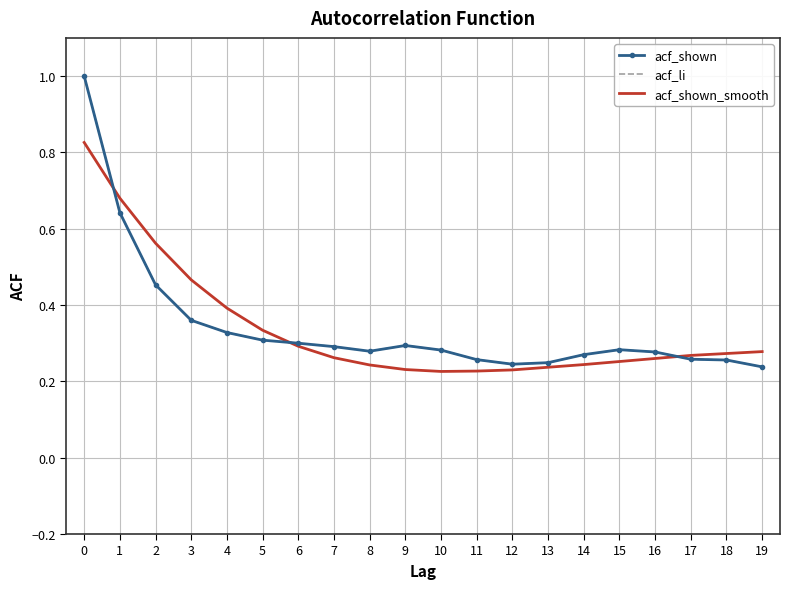

Which series ends up on top after the final intersection of acf_shown_smooth and acf_shown?

acf_shown_smooth